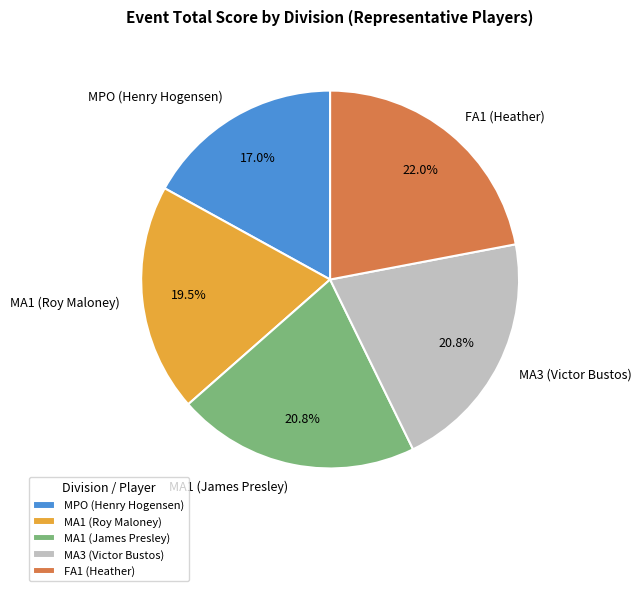

Which has a higher value, MPO (Henry Hogensen) or FA1 (Heather)?

FA1 (Heather)